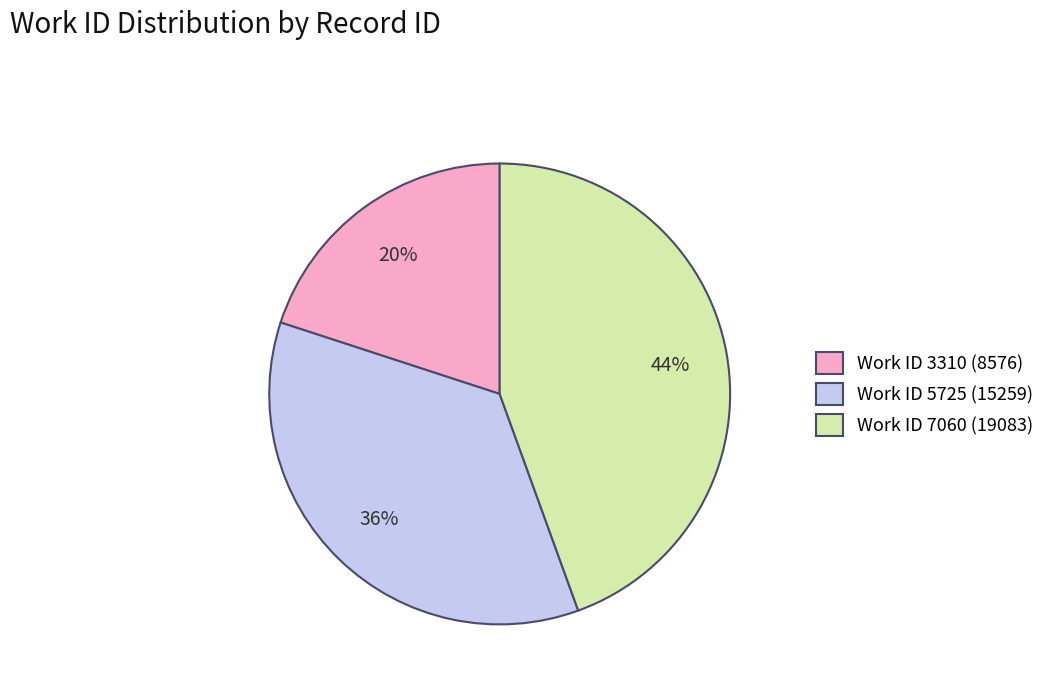

Combined, do Work ID 7060 (19083) and Work ID 3310 (8576) account for over 50%?

Yes